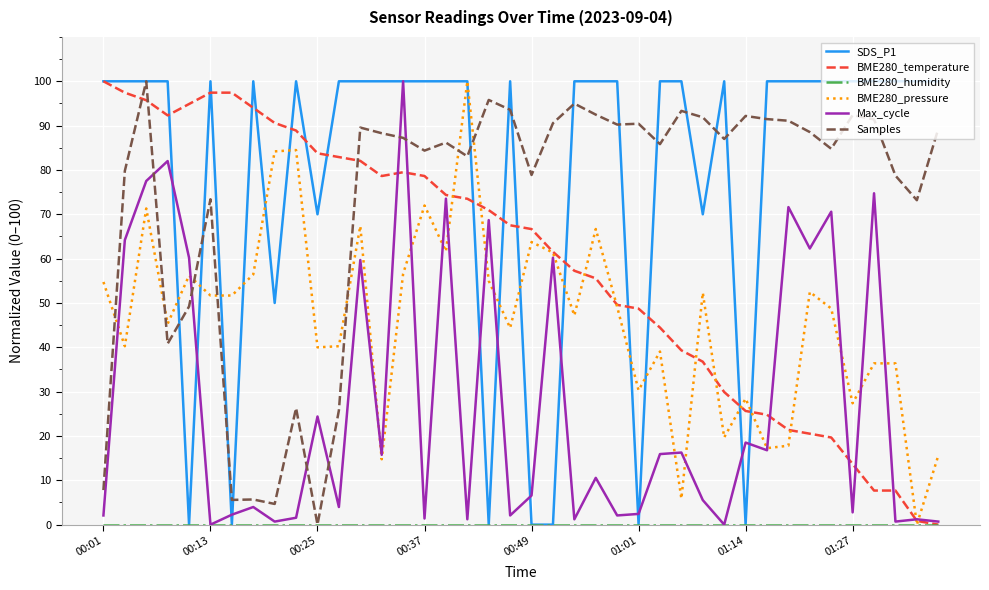

What is the highest value of the BME280_temperature series?

100.0